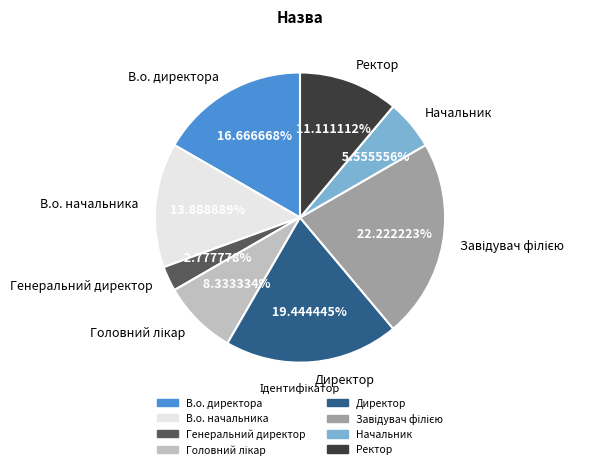

What percentage is NOT represented by Начальник?

94.4%